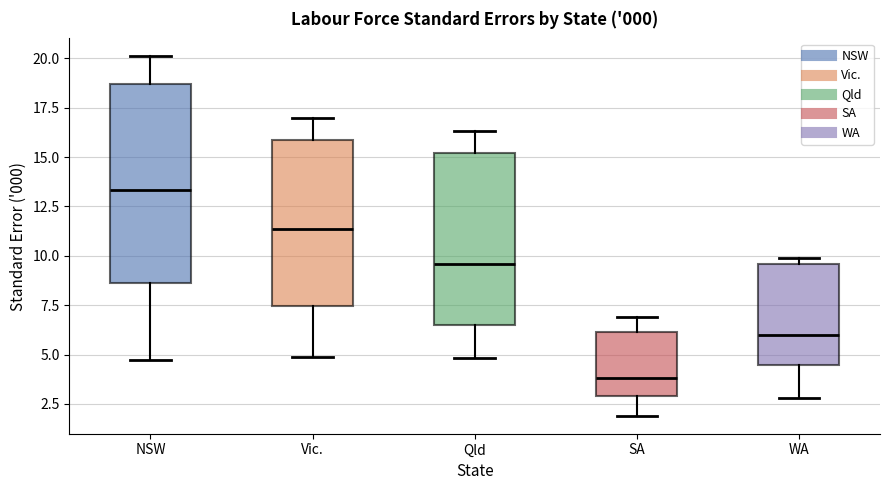

Reading left to right, transcribe this box plot: for each box, give where its median line is, the range the box spans, and where its two whiskers end, as read against the y-axis. The values are not printed on the chart, so give them approximately, as read against the axis.

NSW: median 13.5, box 8.5 to 18.5, whiskers 4.5 to 20.0
Vic.: median 11.5, box 7.5 to 16.0, whiskers 5.0 to 17.0
Qld: median 9.5, box 6.5 to 15.0, whiskers 5.0 to 16.5
SA: median 4.0, box 3.0 to 6.0, whiskers 2.0 to 7.0
WA: median 6.0, box 4.5 to 9.5, whiskers 3.0 to 10.0